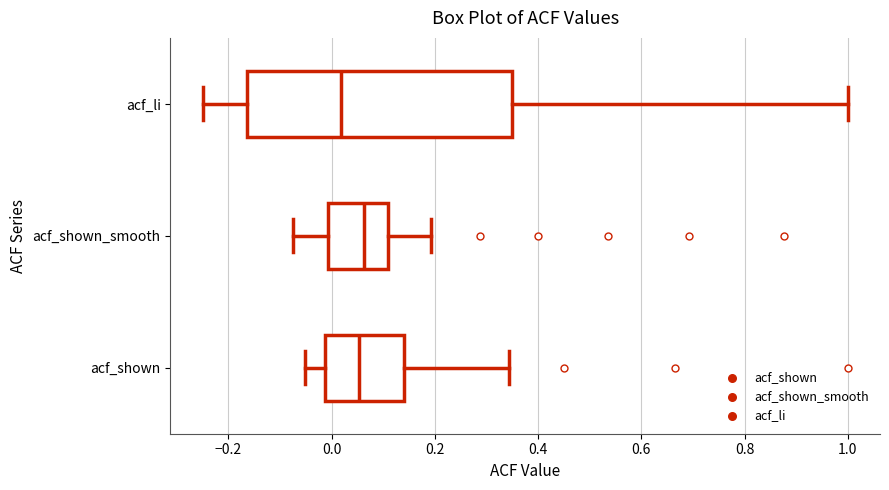

Where does the right whisker of the box for acf_shown_smooth end on the x-axis? The values are not printed on the chart, so give them approximately, as read against the axis.

0.20